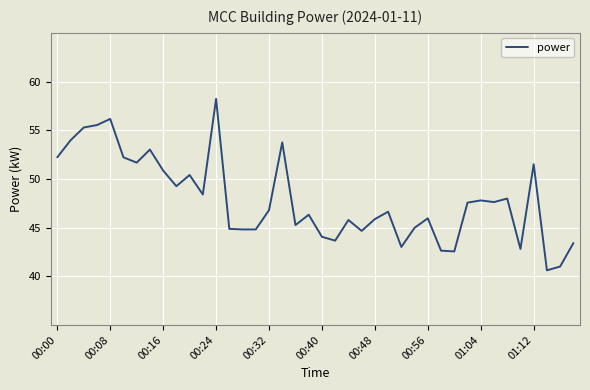

What is the difference between the maximum and minimum values?

17.6